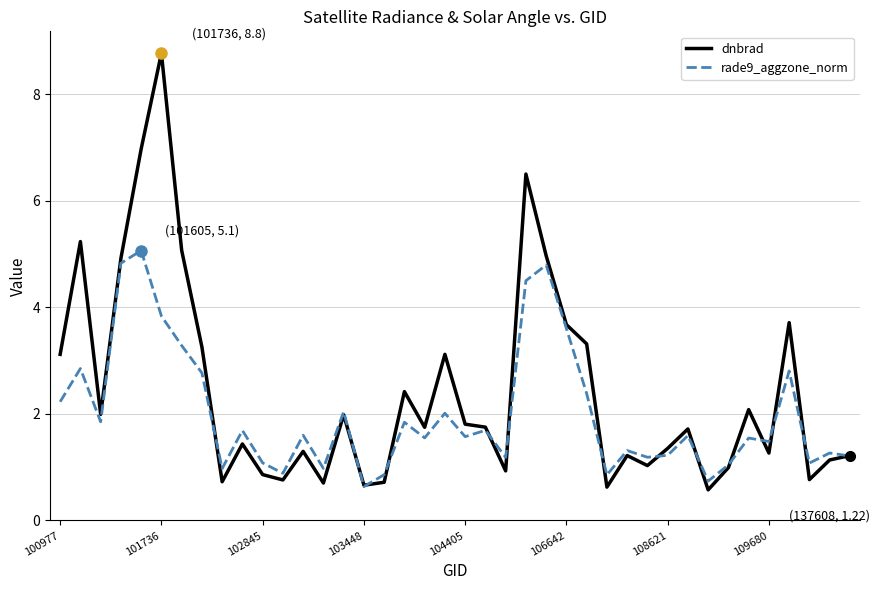

Which series has the largest range (max minus min)?

dnbrad